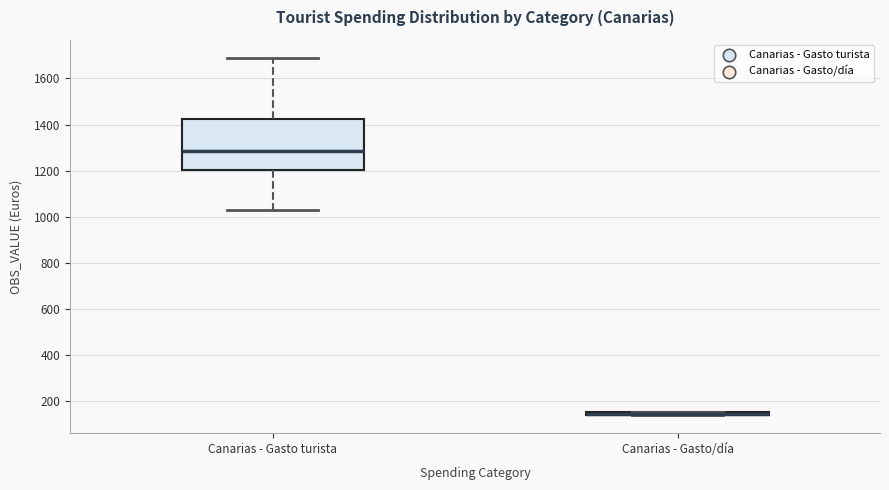

Which box is the tallest, from its lower edge to its upper edge?

Canarias - Gasto turista